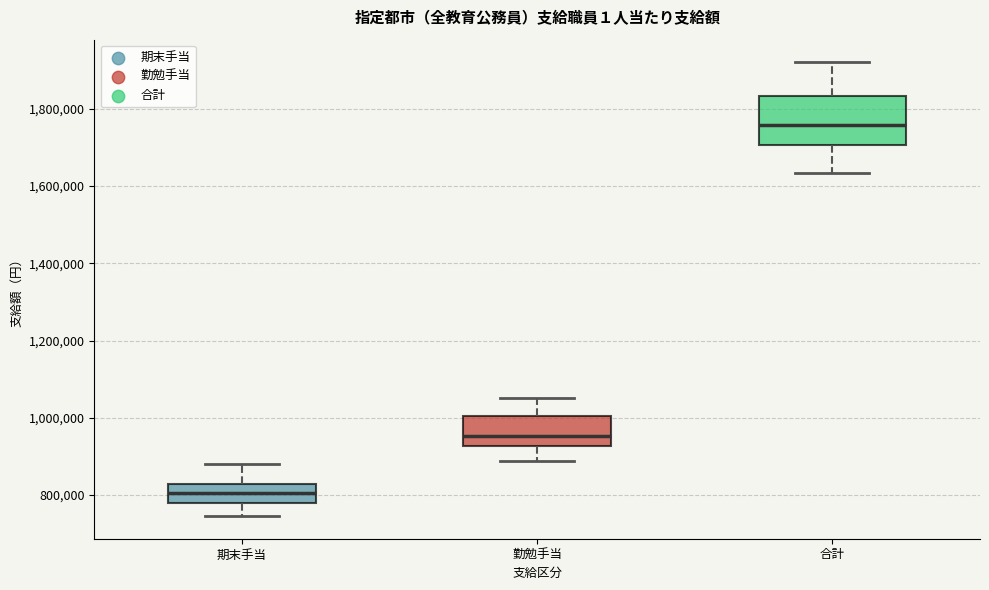

Which box is the tallest, from its lower edge to its upper edge?

合計